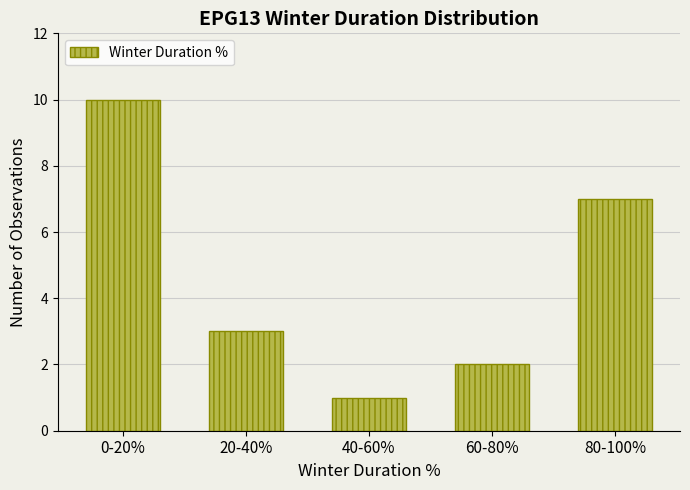

Reading left to right, list all the values displayed in this chart.

10	3	1	2	7